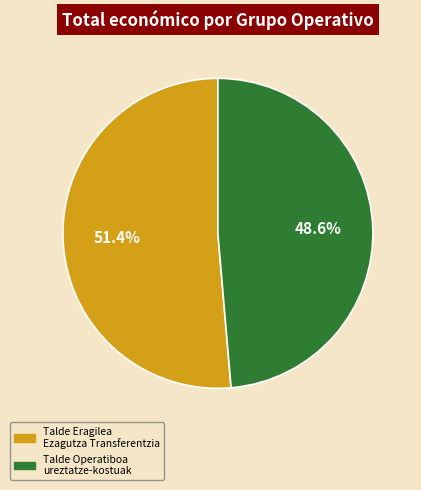

Does any single category account for the majority?

Yes